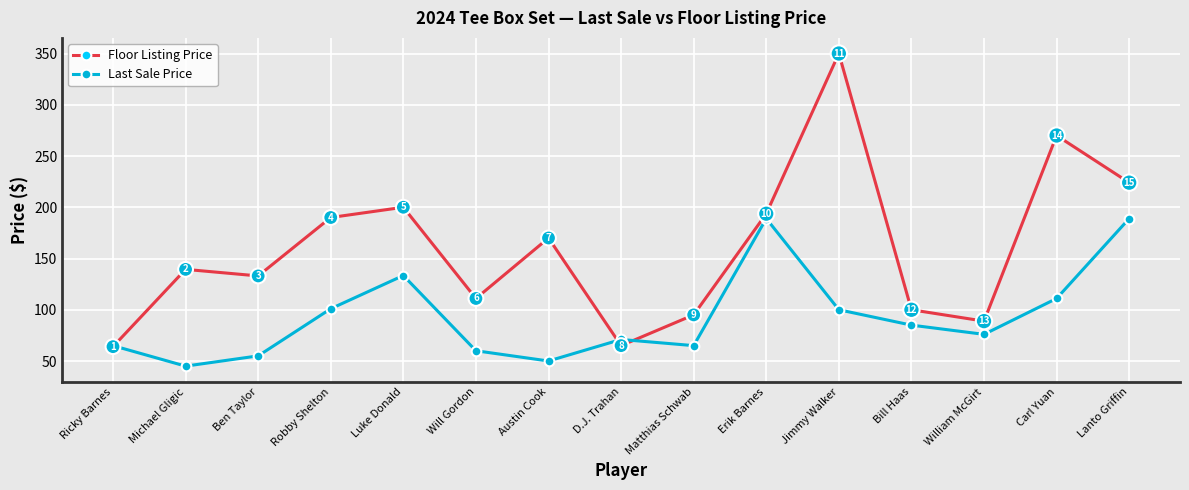

At which label is Floor Listing Price closest to 207?

Luke Donald